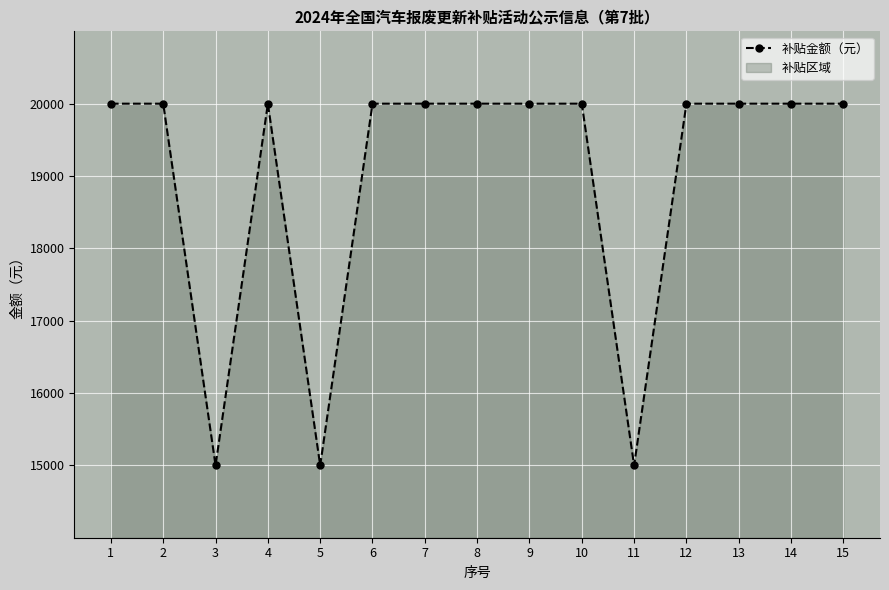

What is the value of the 9th point from the left?

20000